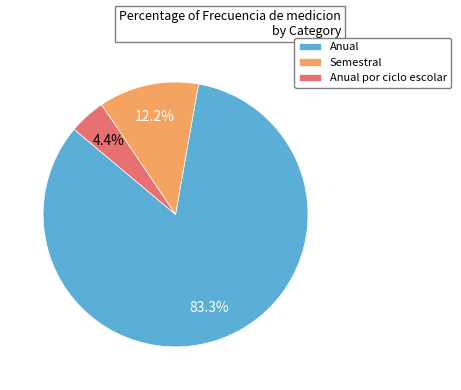

To the nearest percent, what is the difference between the Anual por ciclo escolar and Semestral slice percentages?

8%